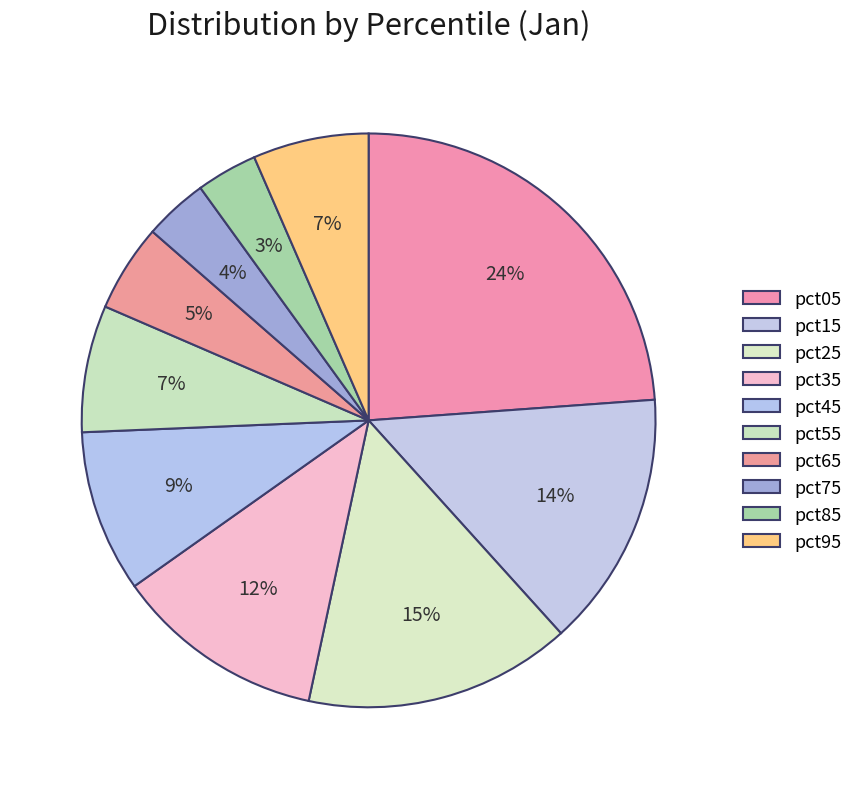

Is it true that pct85 is 11% of the pie?

False